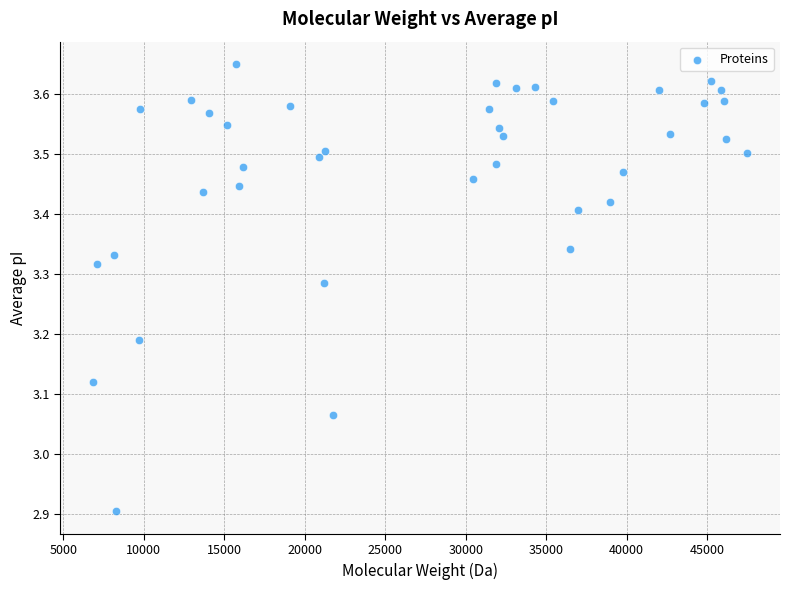

What is the range of X values (max minus min)?

40651.2